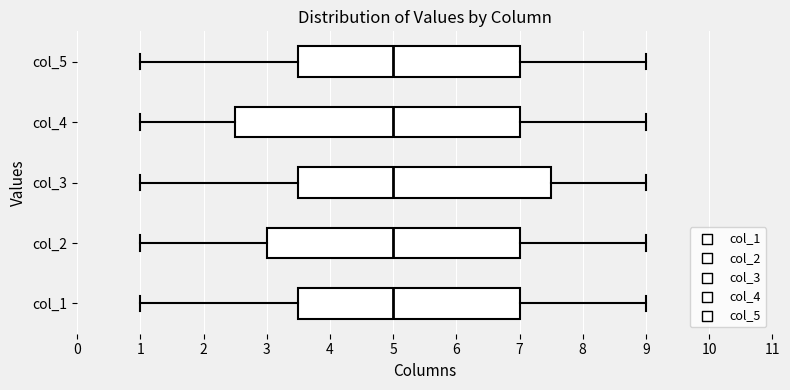

Where does the right whisker of the box for col_5 end on the x-axis? The values are not printed on the chart, so give them approximately, as read against the axis.

9.0